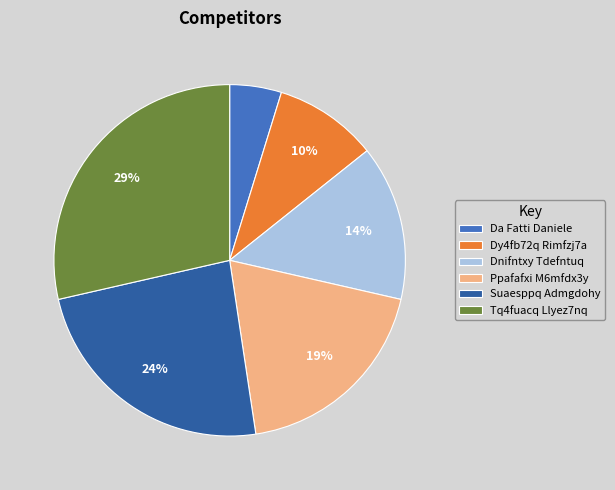

True or false: Tq4fuacq Llyez7nq accounts for 34% of the total.

False